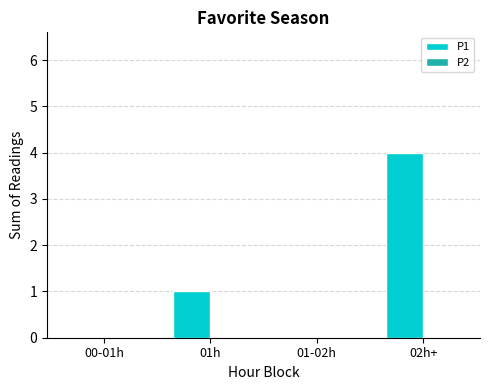

The chart shows a value of 6 at 02h+. True or false?

False